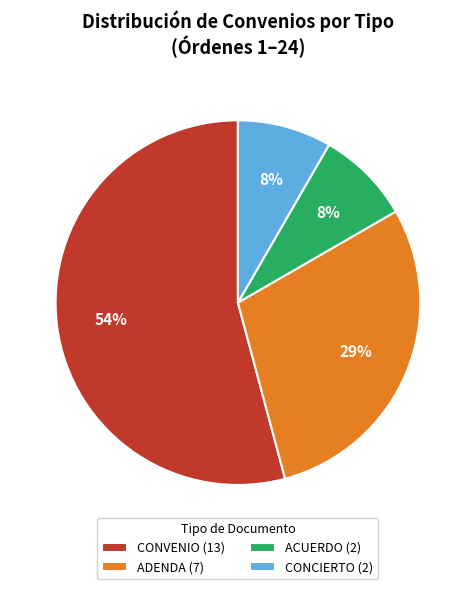

What percentage is the ADENDA (7) slice, to the nearest percent?

29%